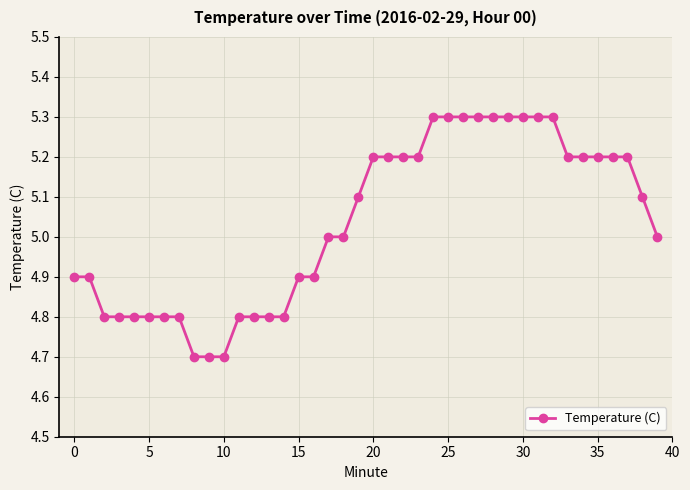

What is the maximum value shown in the chart?

5.3